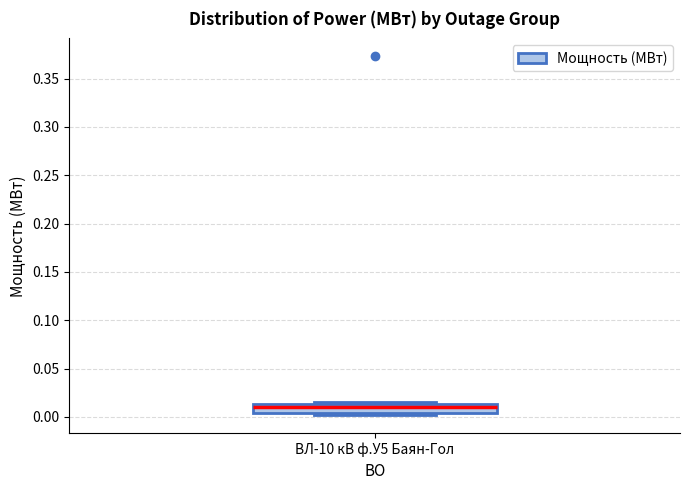

Read this box plot against the y-axis: the position of the median line, the range covered by the box, and the ends of both whiskers. The values are not printed on the chart, so give them approximately, as read against the axis.

median 0.010, box 0.005 to 0.015, whiskers 0.000 to 0.015 (just above the box's upper edge)